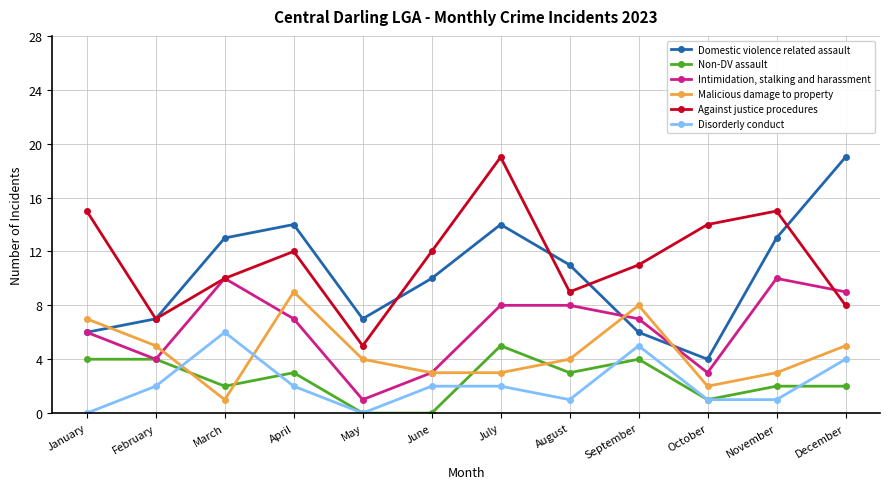

At which category does Domestic violence related assault reach its first local valley?

May